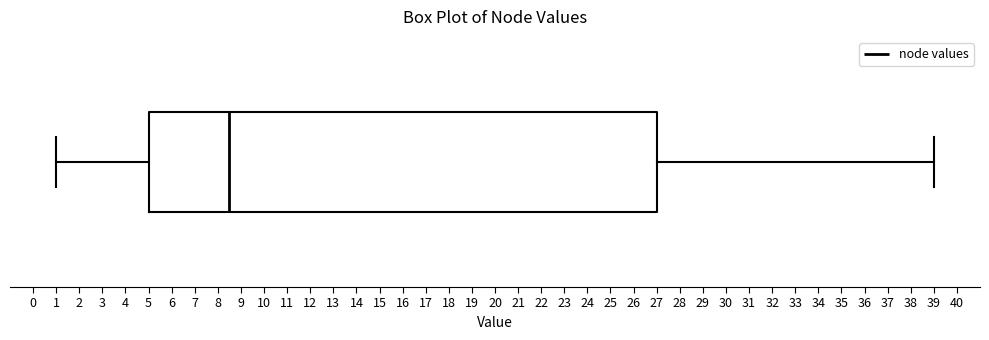

Where does the left whisker of the box end on the x-axis? The values are not printed on the chart, so give them approximately, as read against the axis.

1.0